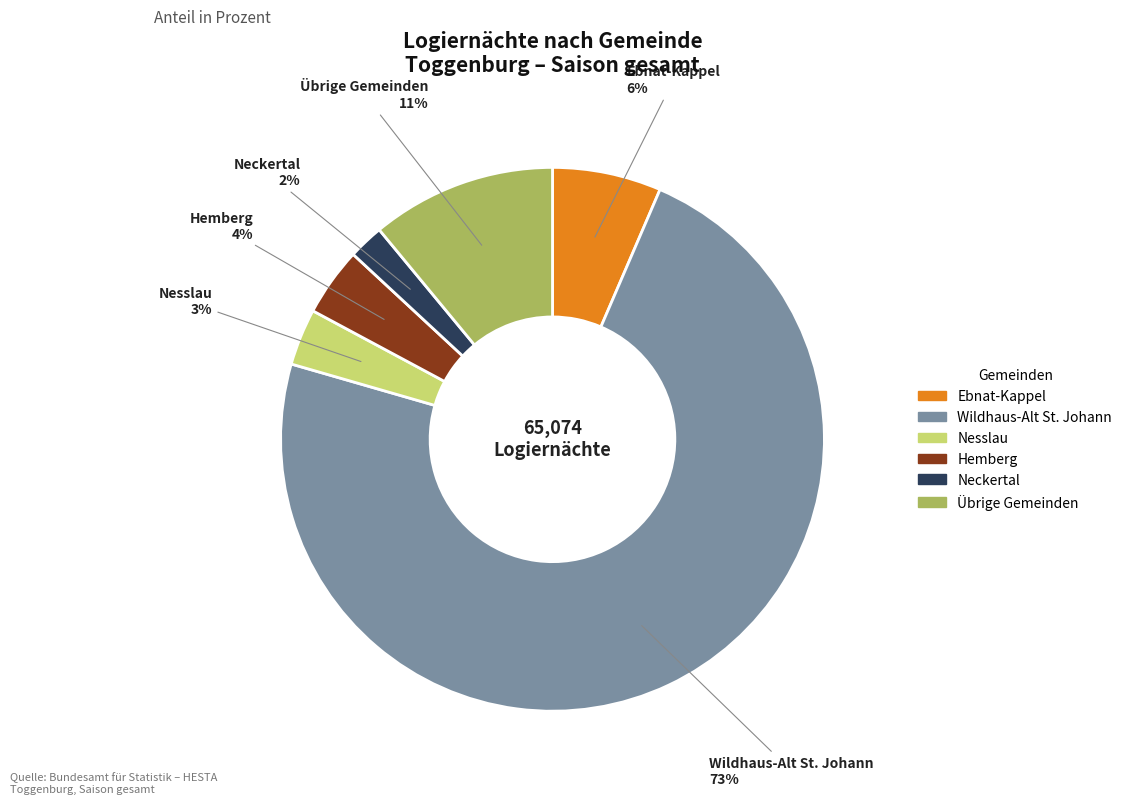

Which category has the biggest portion of the pie?

Wildhaus-Alt St. Johann